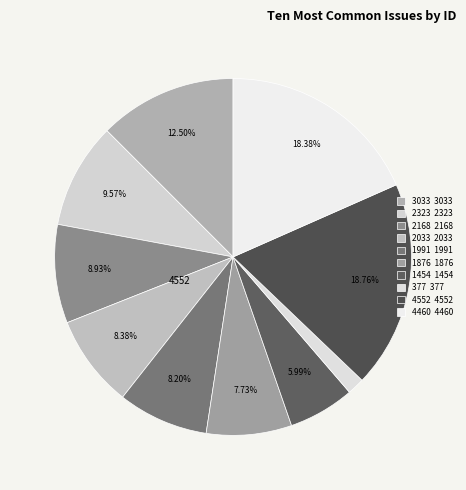

What percentage is the 3033 slice, to the nearest percent?

12%